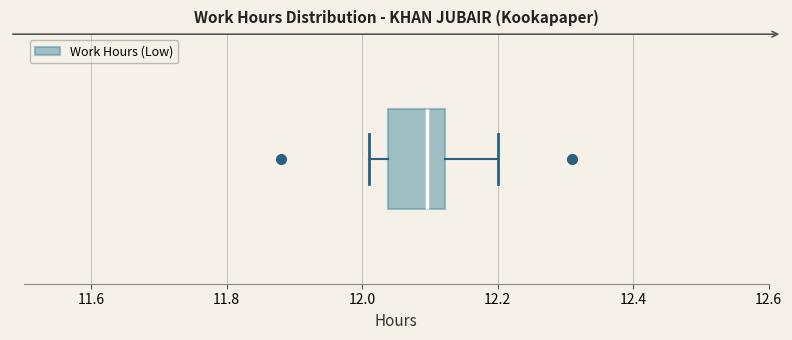

Read this box plot against the x-axis: the position of the median line, the range covered by the box, and the ends of both whiskers. The values are not printed on the chart, so give them approximately, as read against the axis.

median 12.10, box 12.04 to 12.12, whiskers 12.02 to 12.20